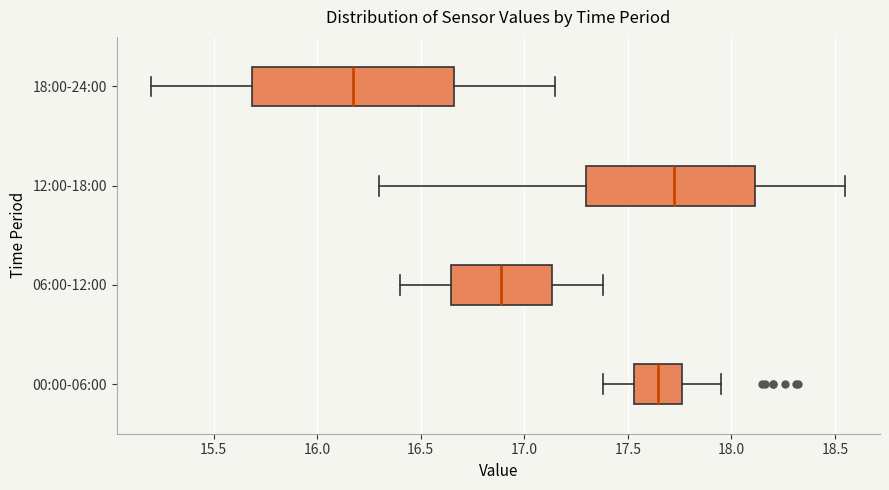

Where does the median line of the box for 06:00-12:00 sit on the x-axis? The values are not printed on the chart, so give them approximately, as read against the axis.

16.90